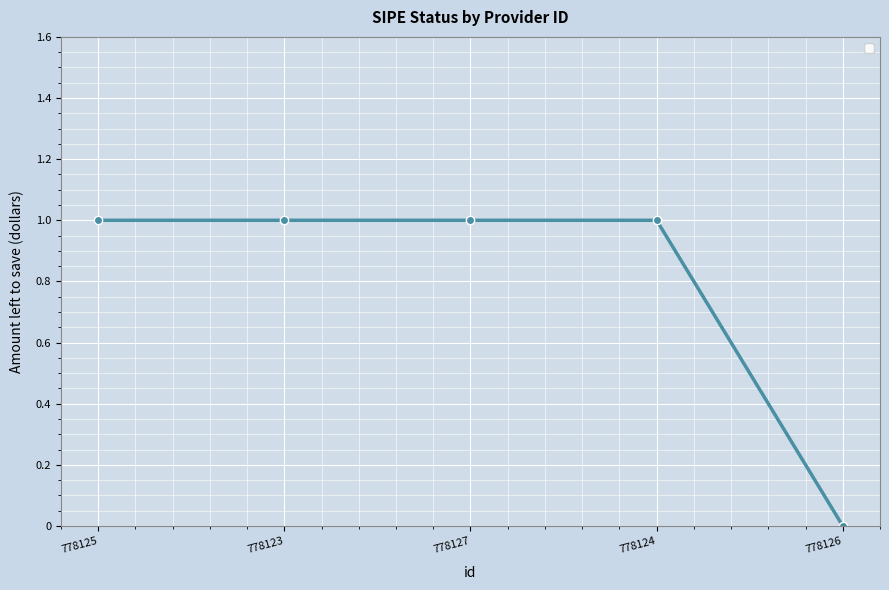

What position from the right is 778125?

5